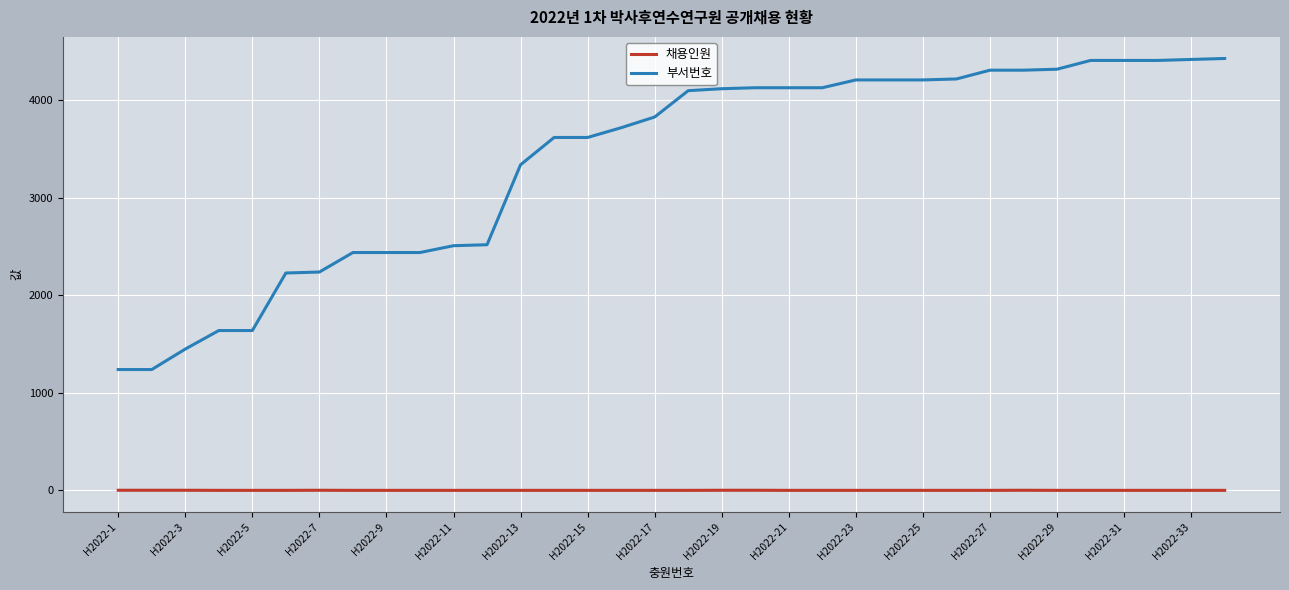

Rank the series by their average value, from highest to lowest.

부서번호, 채용인원